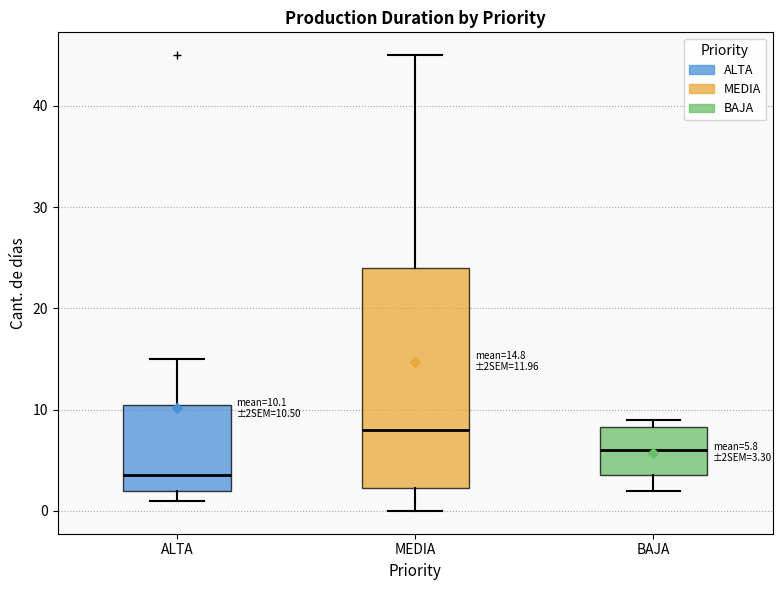

Comparing the boxes themselves (not the whiskers), which one is the tallest?

MEDIA